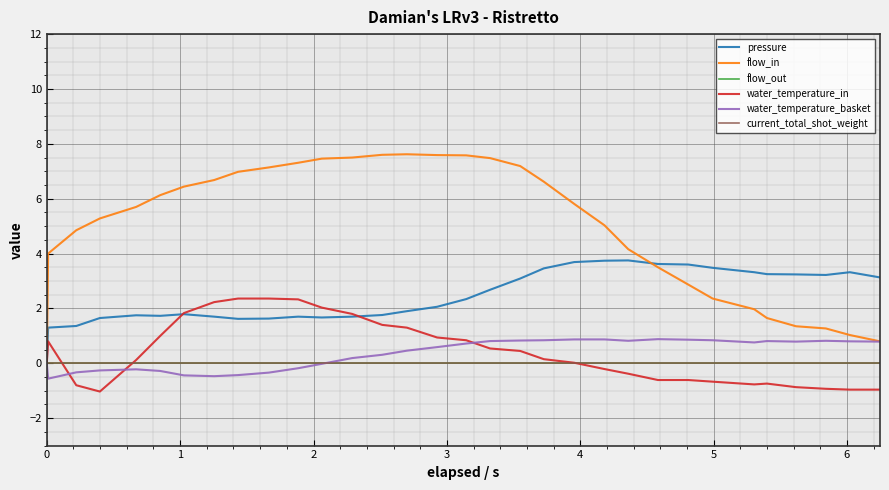

Does the chart have visible grid lines?

Yes